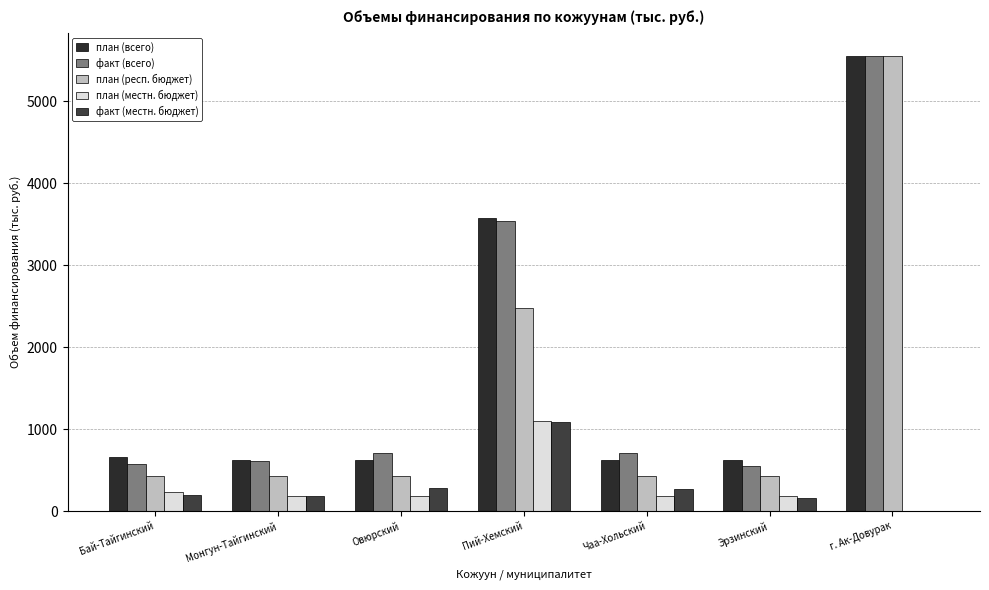

Does the chart contain stacked bars?

No